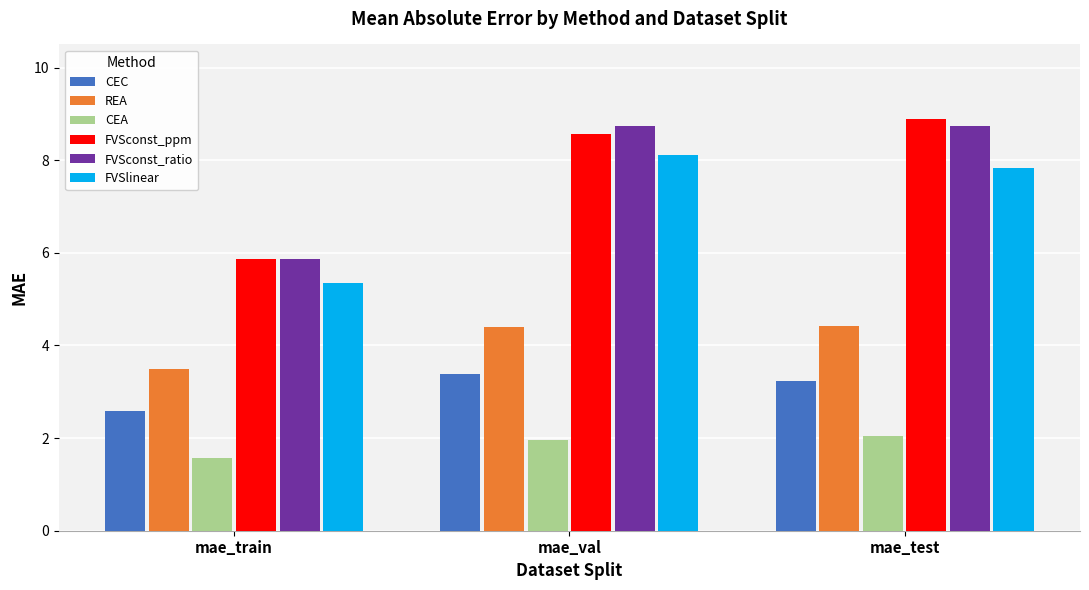

What is the minimum value shown in the chart?

1.6